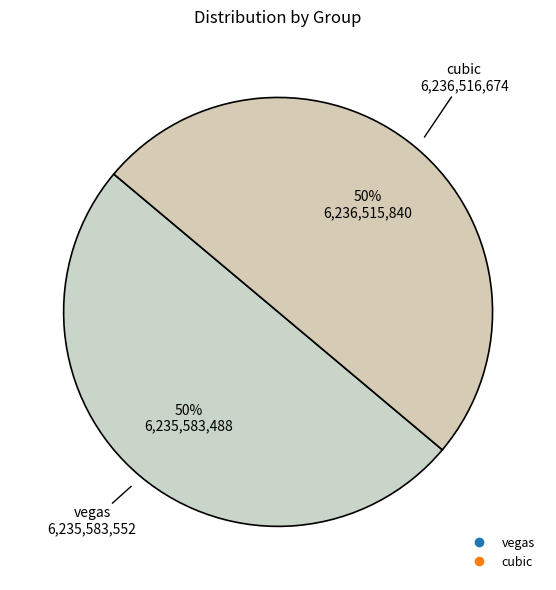

Is the sum of cubic and vegas greater than half?

Yes